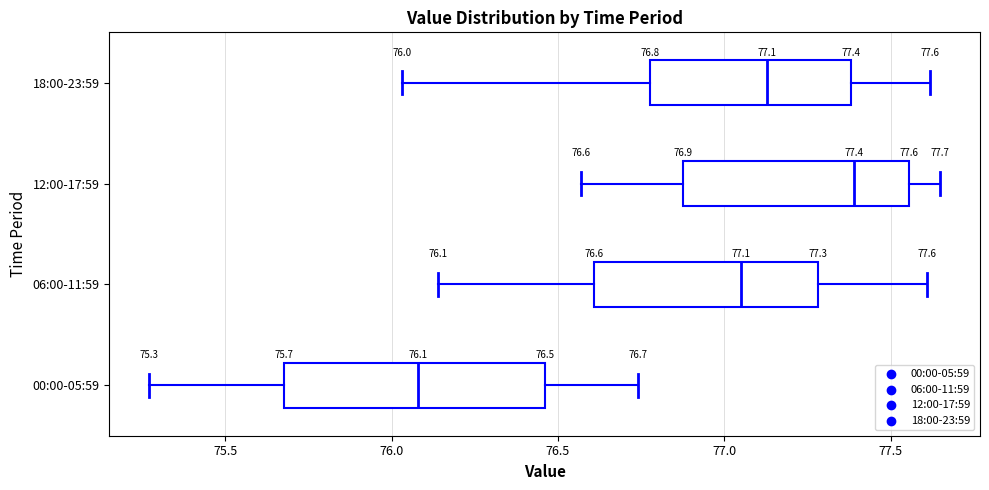

Comparing the boxes themselves (not the whiskers), which one is the widest?

00:00-05:59